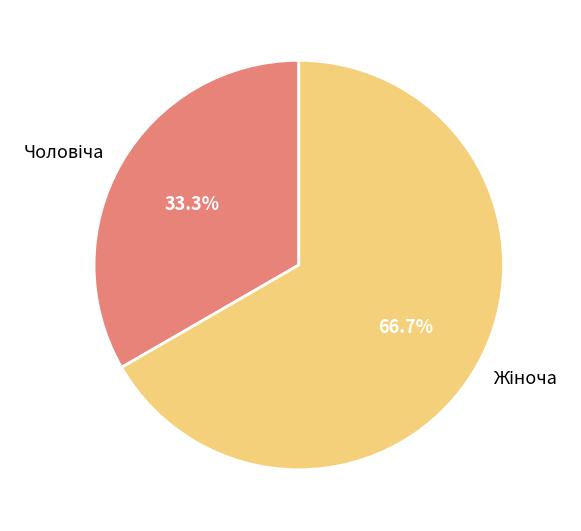

Is there a majority slice in this chart?

Yes